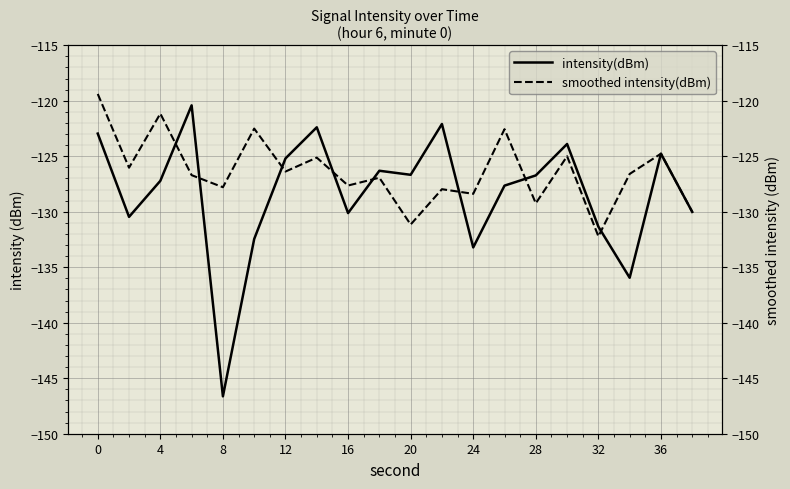

At which label does intensity(dBm) reach its minimum?

8